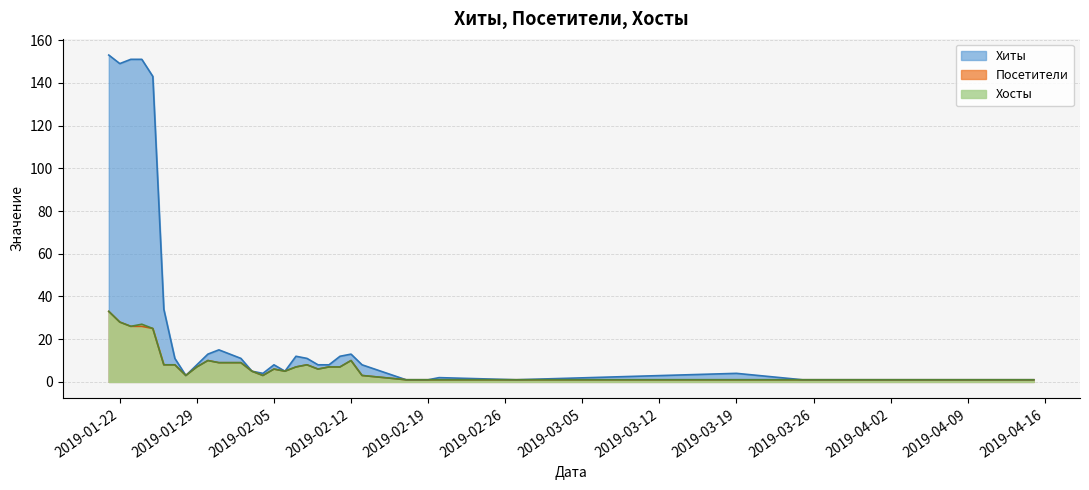

What is the difference between the second highest and second lowest values in the Хосты series?

27